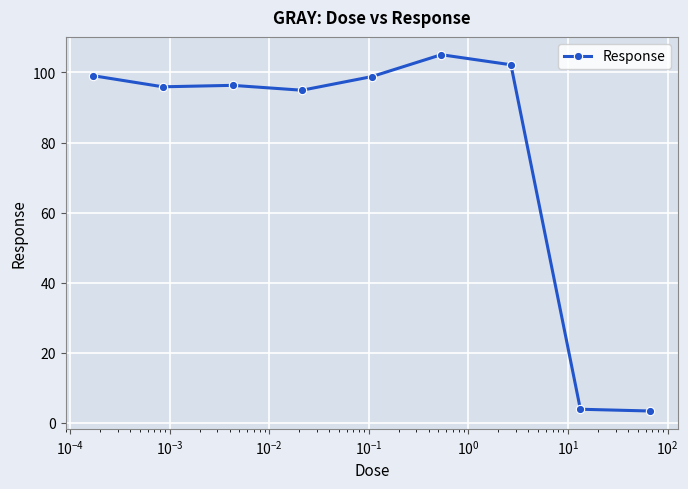

Count the number of categories in the chart.

9